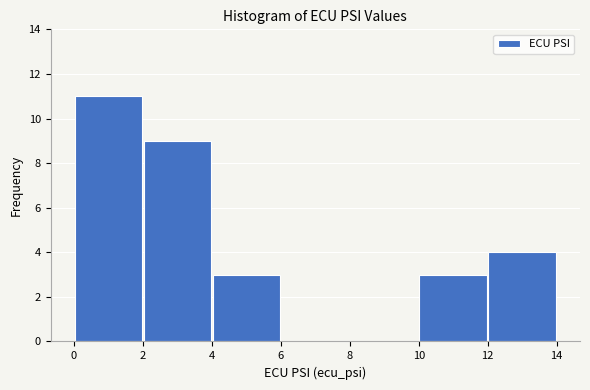

What is the height of the bar covering 2 to 4 on the x-axis? The values are not printed on the chart, so give them approximately, as read against the axis.

9